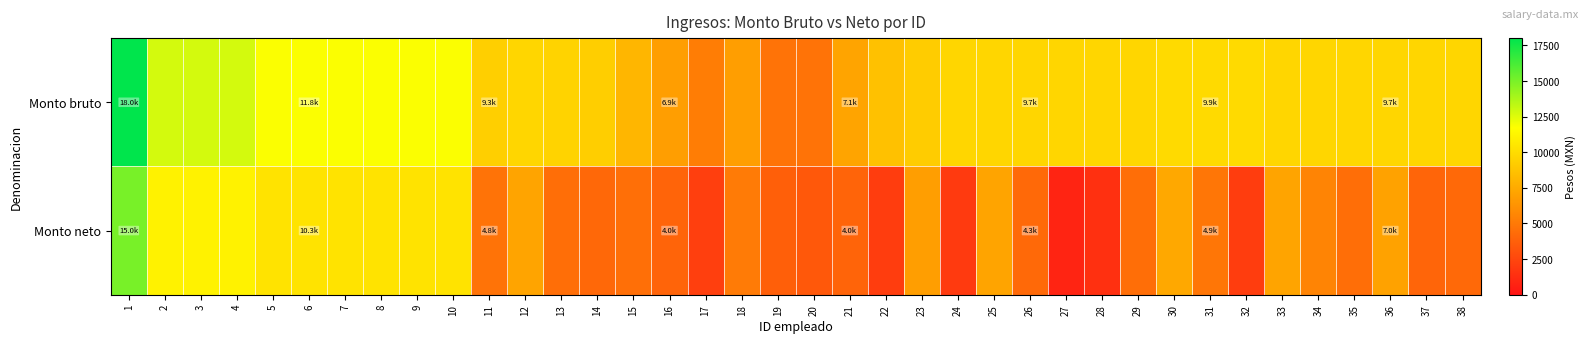

How many data points does each series have?

38